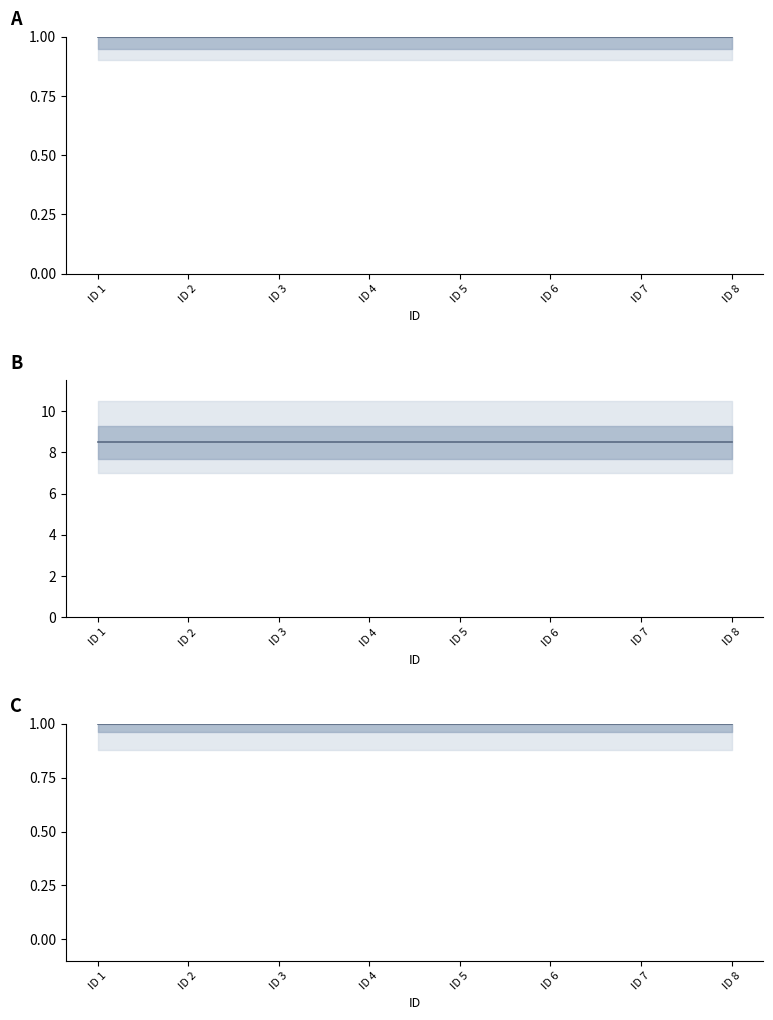

Does the chart display data point markers on the line(s)?

No